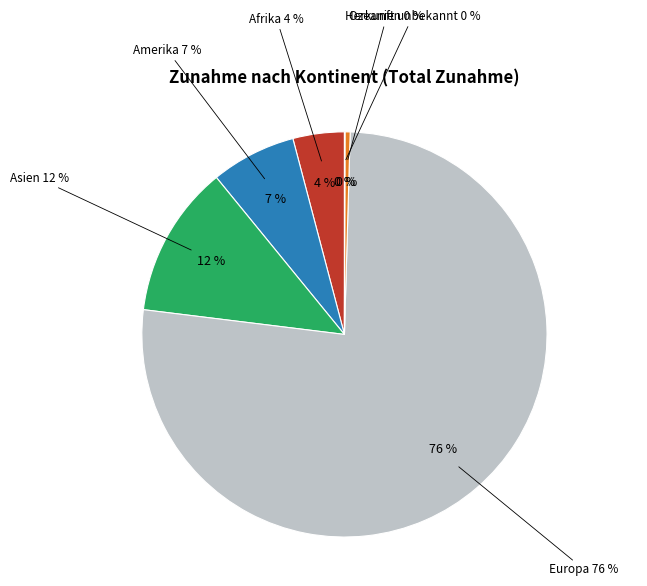

To the nearest percent, what is the difference between the largest and smallest slice percentages?

76%